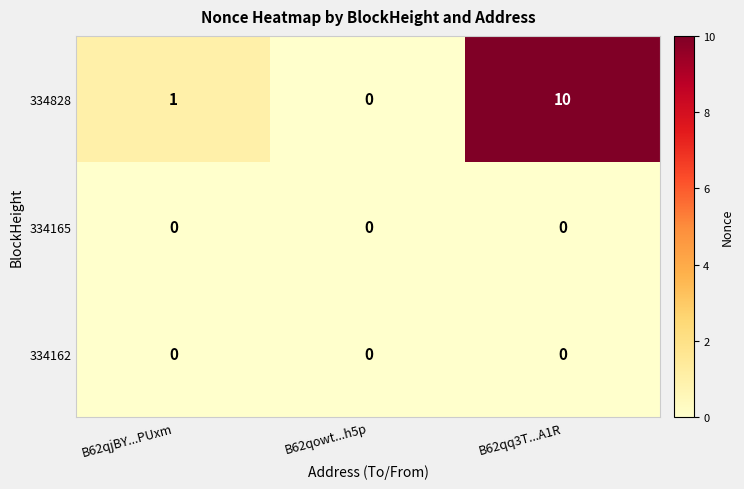

Count the number of categories in the chart.

3